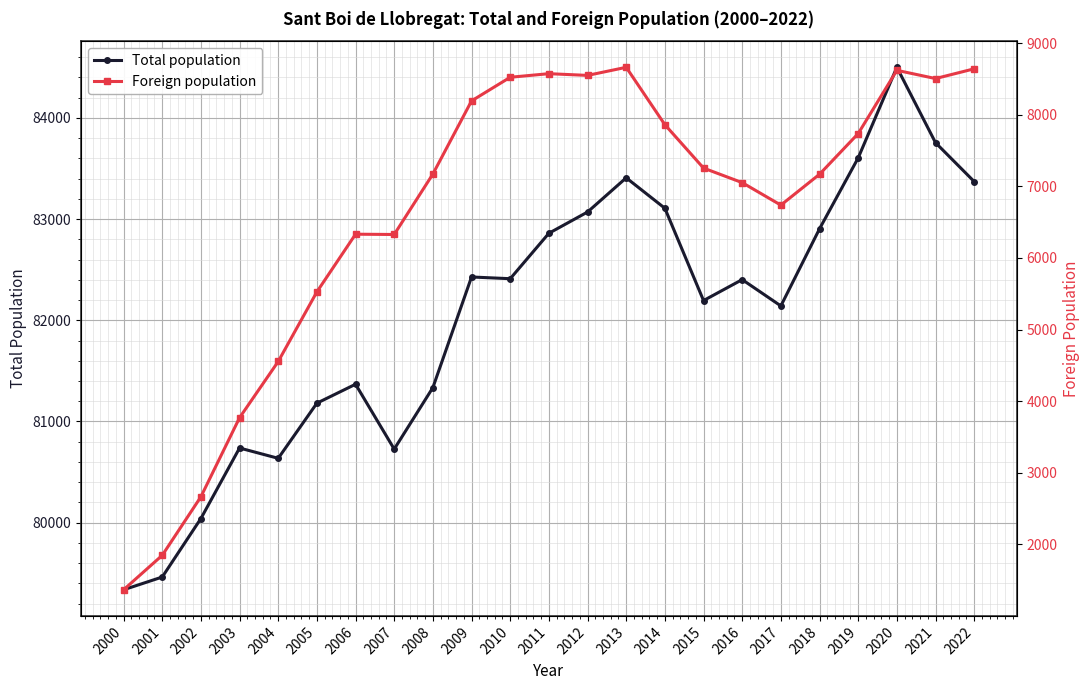

Between 2014 and 2017, which is larger?

2014